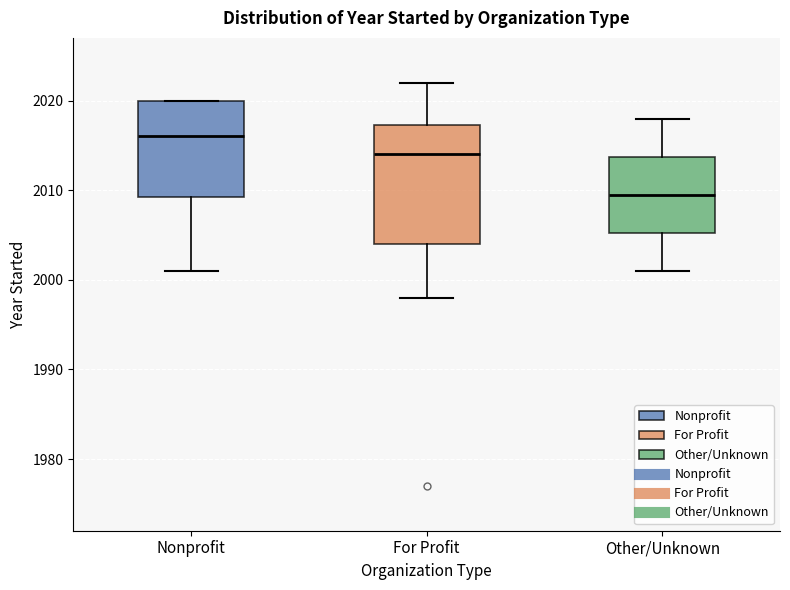

Reading left to right, read every box against the y-axis: the position of its median line, the range the box covers, and the ends of its whiskers. The values are not printed on the chart, so give them approximately, as read against the axis.

Nonprofit: median 2016, box 2009 to 2020, whiskers 2001 to 2020
For Profit: median 2014, box 2004 to 2017, whiskers 1998 to 2022
Other/Unknown: median 2010, box 2005 to 2014, whiskers 2001 to 2018